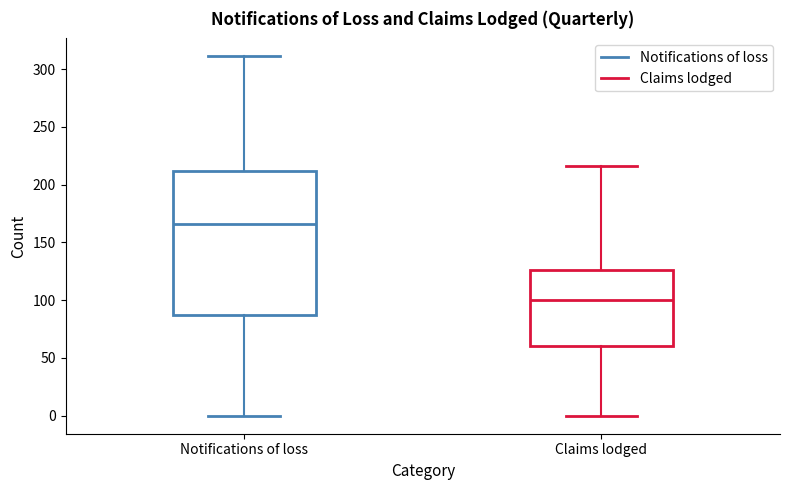

Where is the upper edge of the box for Notifications of loss on the y-axis? The values are not printed on the chart, so give them approximately, as read against the axis.

210